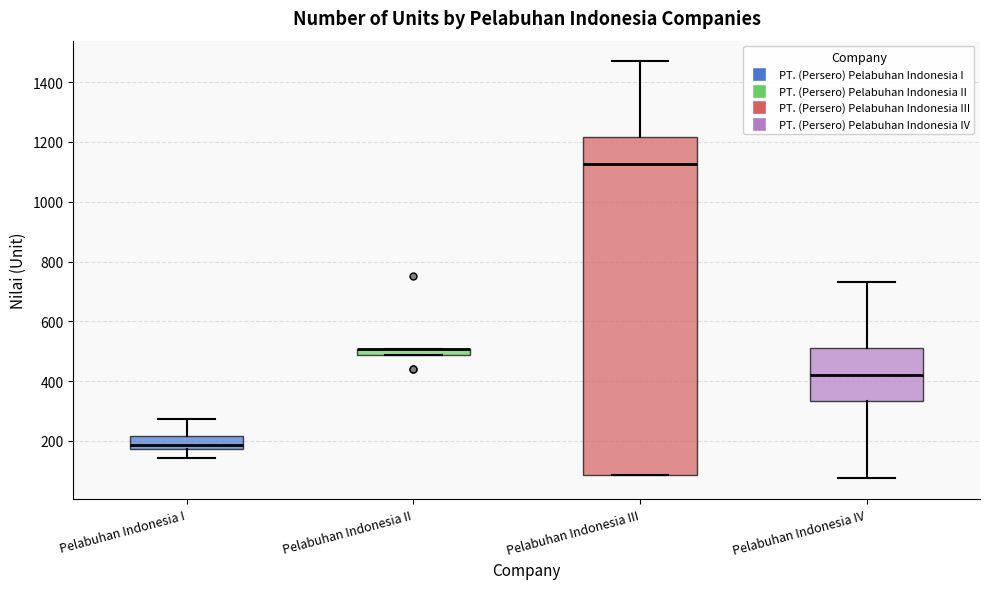

Which box is the tallest, from its lower edge to its upper edge?

Pelabuhan Indonesia III